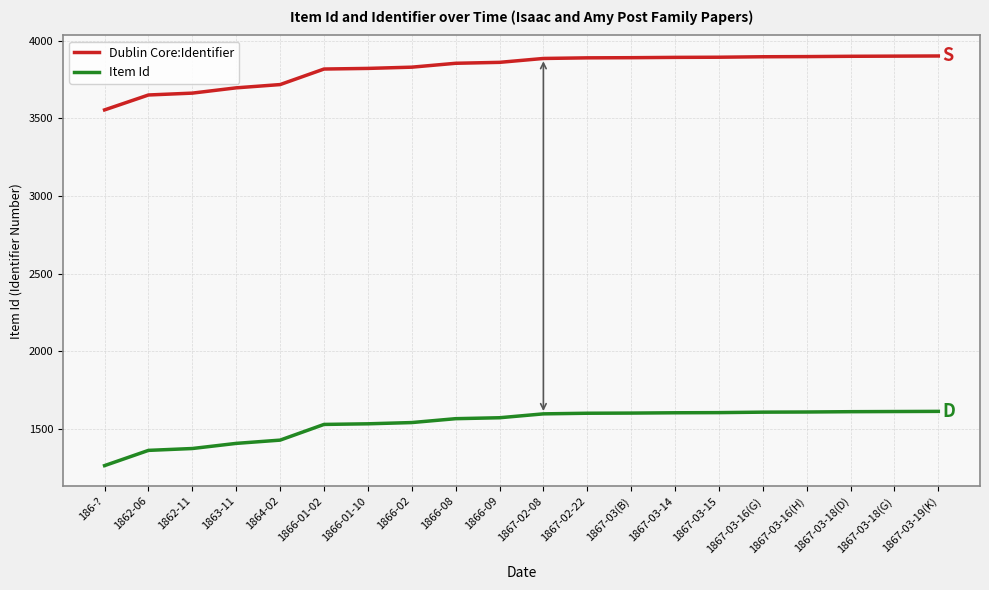

The value of Item Id at 1862-11 is 1375. True or false?

True